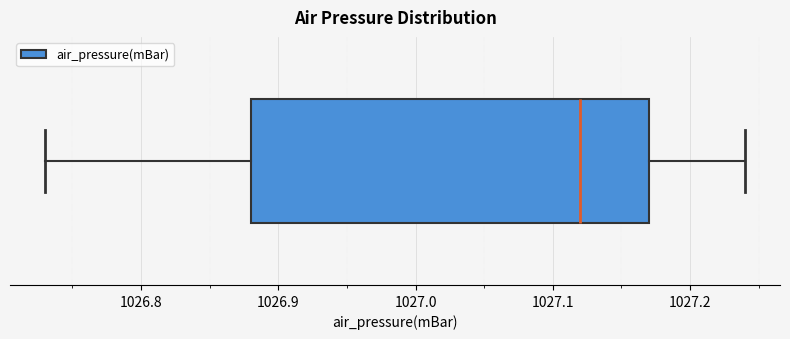

Transcribe this box plot: give where the median line is, the range the box spans, and where the two whiskers end, as read against the x-axis. The values are not printed on the chart, so give them approximately, as read against the axis.

median 1027.12, box 1026.88 to 1027.17, whiskers 1026.73 to 1027.24